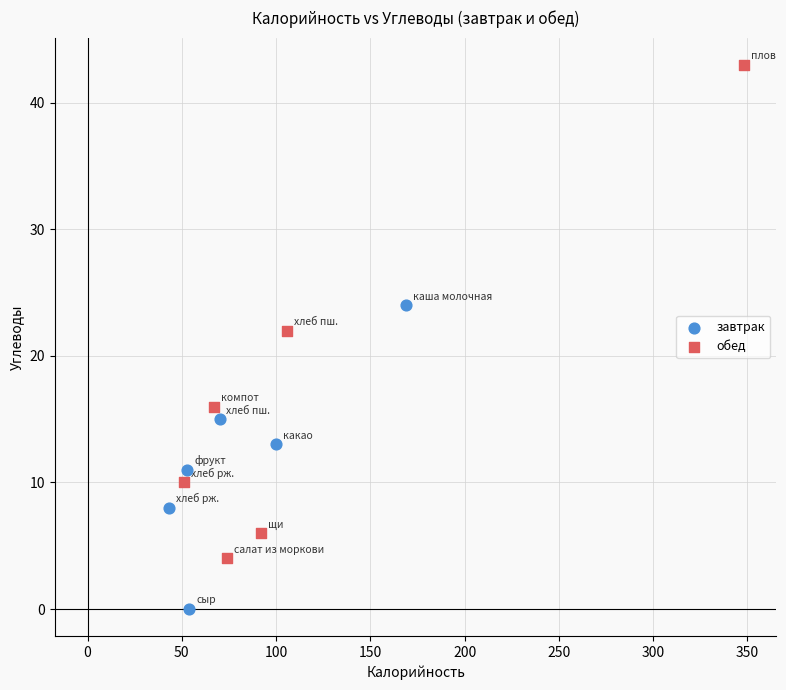

Which series reaches the minimum Y coordinate?

завтрак